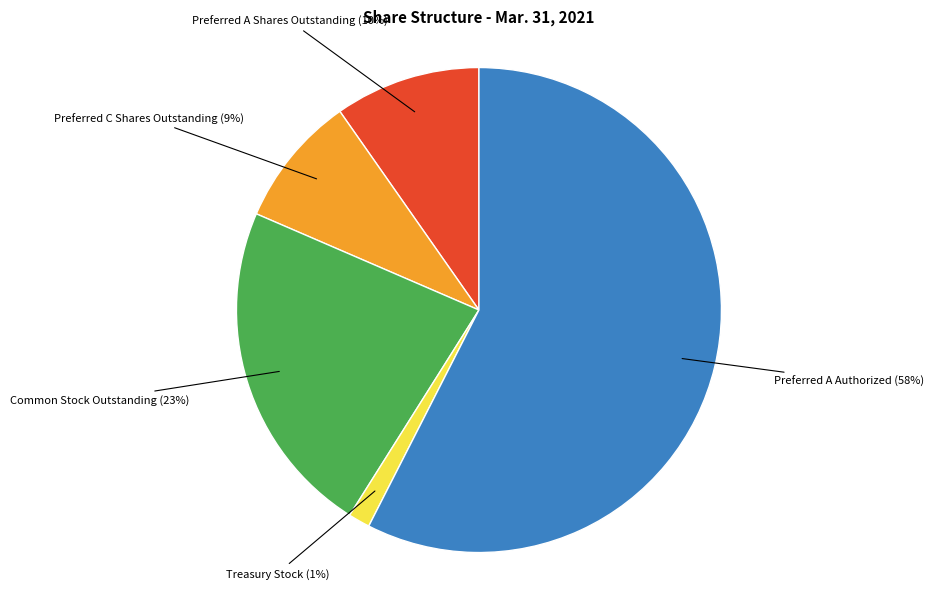

Is there any slice that represents more than half of the pie?

Yes